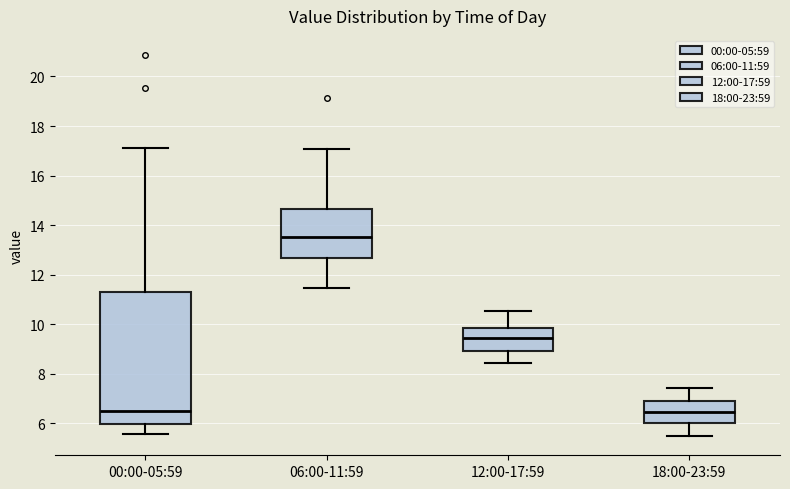

Where is the upper edge of the box for 18:00-23:59 on the y-axis? The values are not printed on the chart, so give them approximately, as read against the axis.

6.8